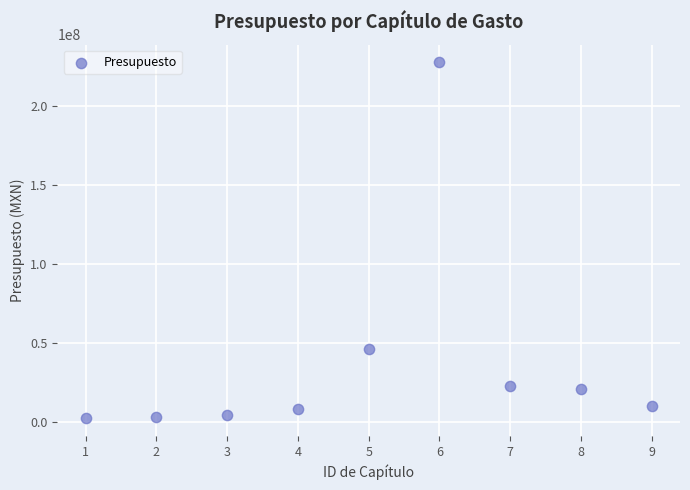

What Y value in the scatter plot is closest to 115160633?

46308135.0